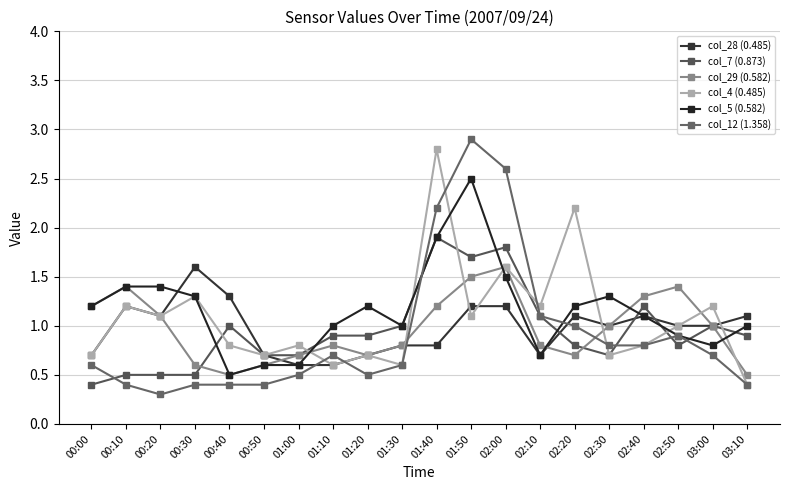

What is the sum of all col_4 (0.485) values?

21.5